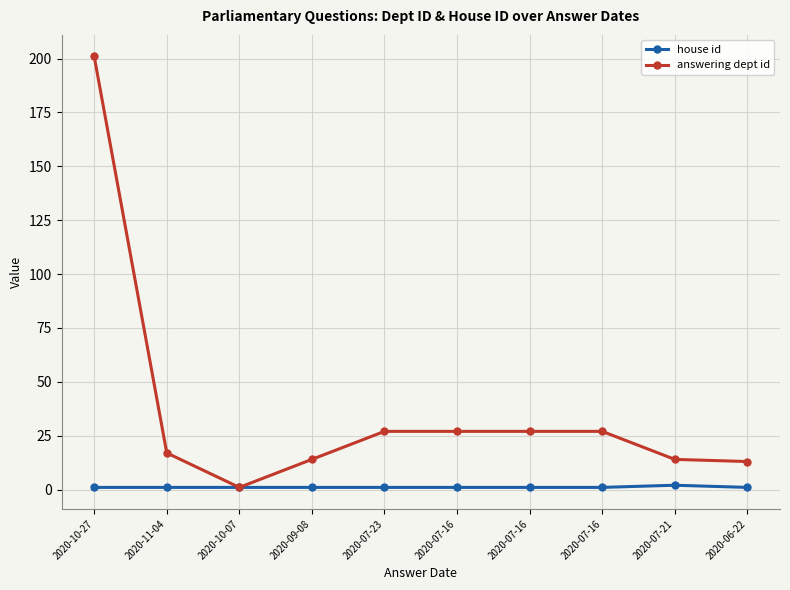

What is the difference between the maximum and minimum values in the answering dept id series?

200